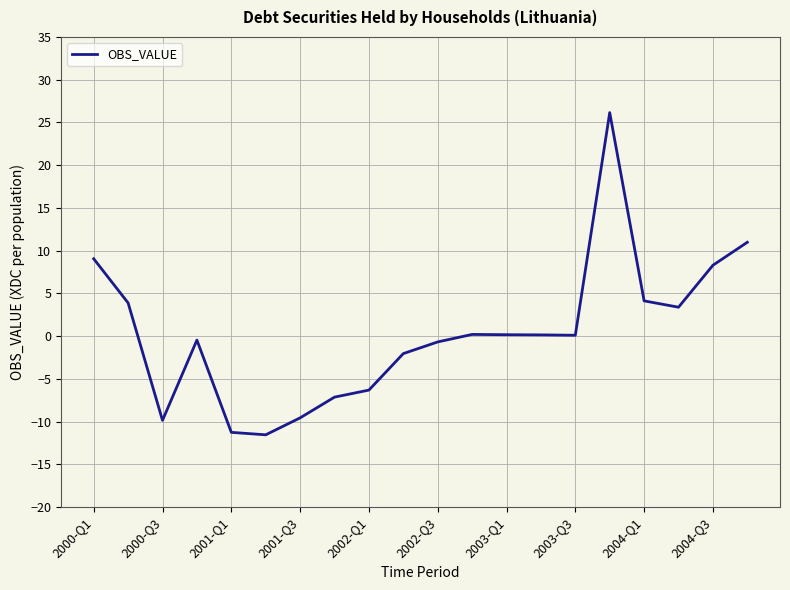

What is the greatest value displayed?

26.2